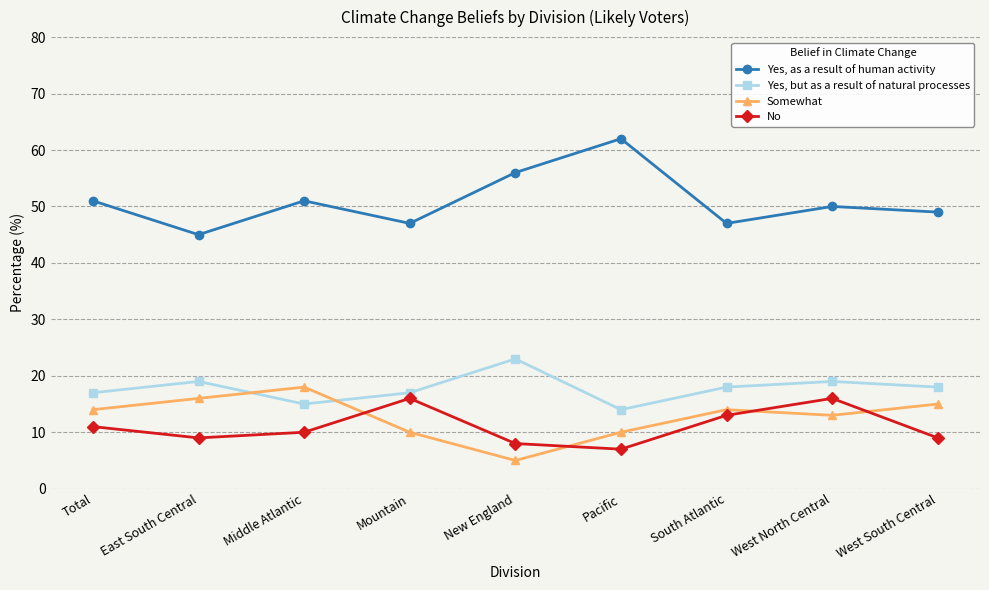

True or false: Yes, but as a result of natural processes and No cross at least once.

False